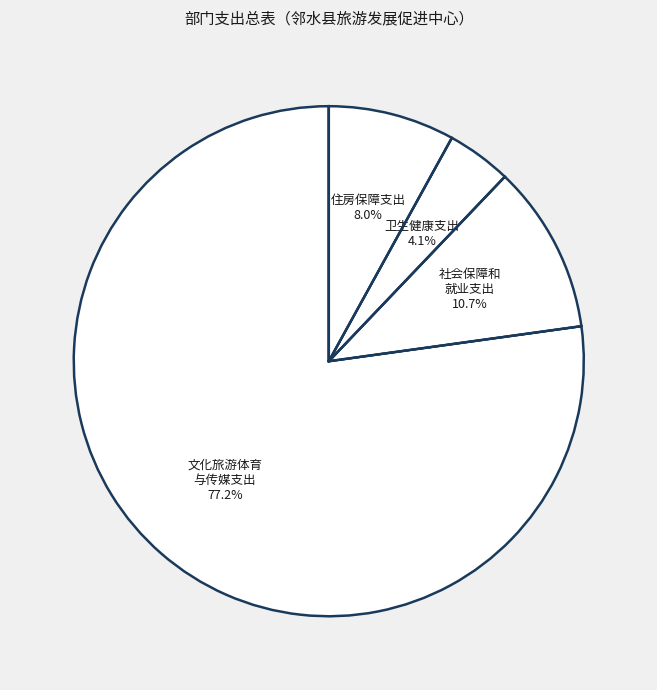

How many slices are in this pie chart?

4